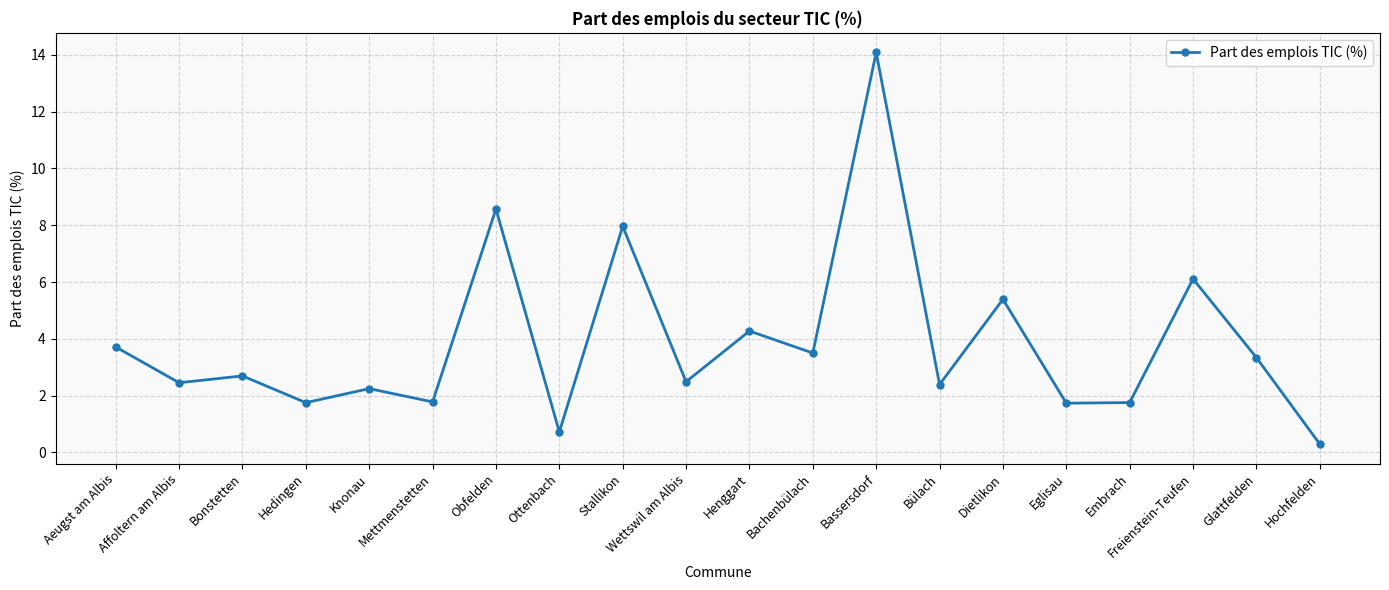

What is the greatest value displayed?

14.1